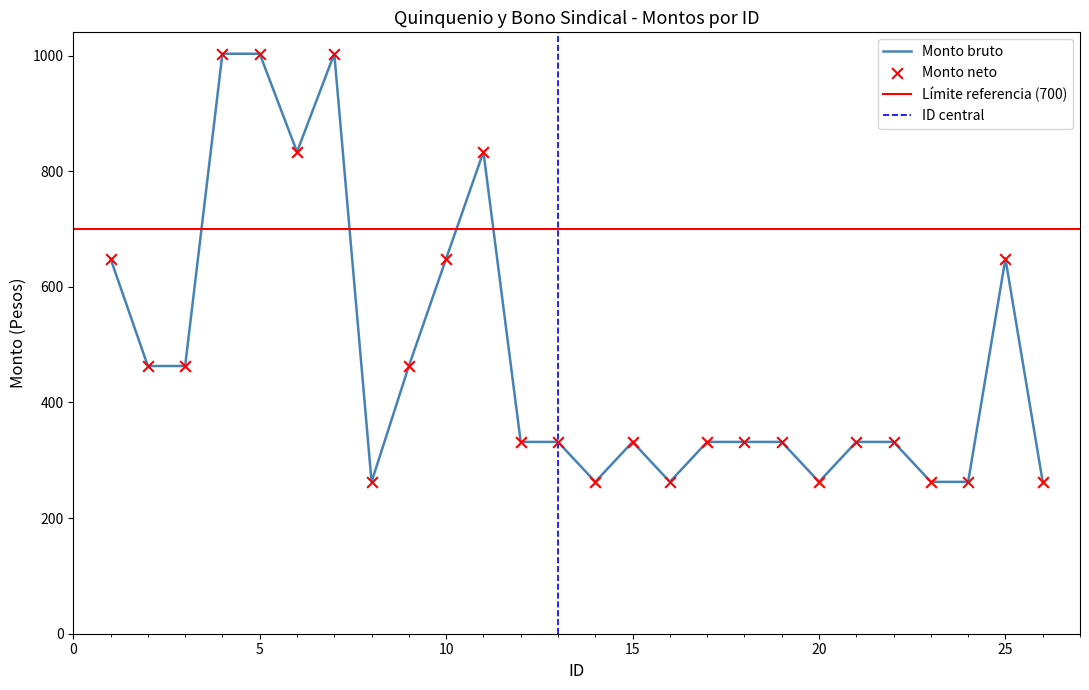

Which series has the largest Y range (max minus min)?

Monto bruto